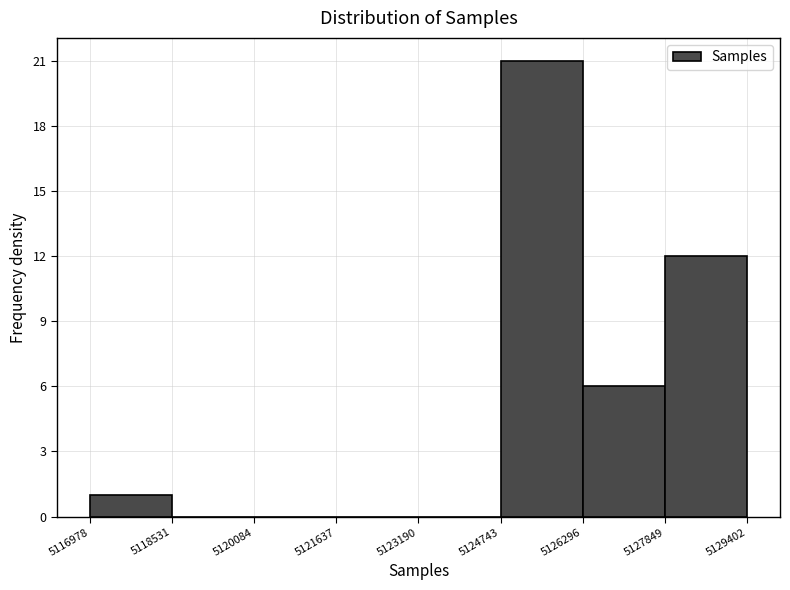

Reading left to right, list every bar in this chart as the range it spans on the x-axis followed by its height. The values are not printed on the chart, so give them approximately, as read against the axis.

5116978 to 5118531: 1
5118531 to 5120084: 0
5120084 to 5121637: 0
5121637 to 5123190: 0
5123190 to 5124743: 0
5124743 to 5126296: 21
5126296 to 5127849: 6
5127849 to 5129402: 12